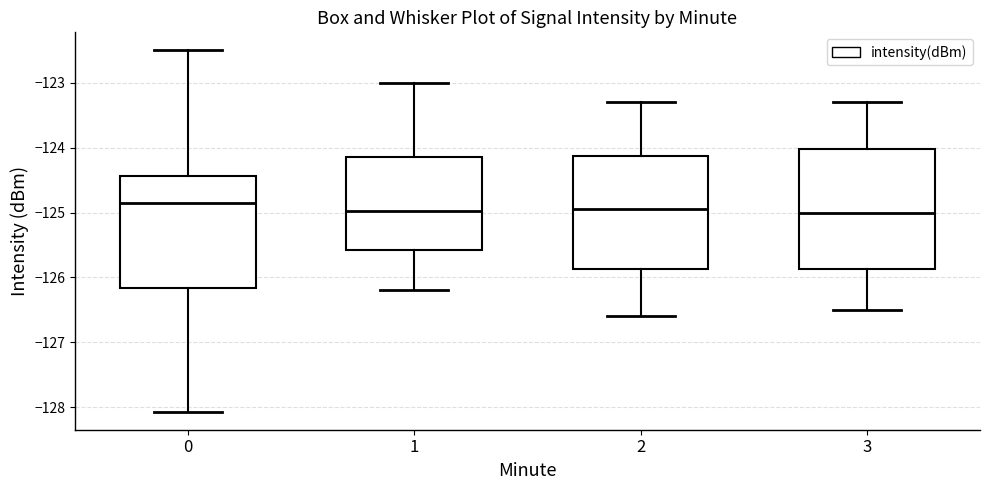

Reading left to right, transcribe this box plot: for each box, give where its median line is, the range the box spans, and where its two whiskers end, as read against the y-axis. The values are not printed on the chart, so give them approximately, as read against the axis.

0: median -124.9, box -126.2 to -124.4, whiskers -128.1 to -122.5
1: median -125.0, box -125.6 to -124.1, whiskers -126.2 to -123.0
2: median -124.9, box -125.9 to -124.1, whiskers -126.6 to -123.3
3: median -125.0, box -125.9 to -124.0, whiskers -126.5 to -123.3